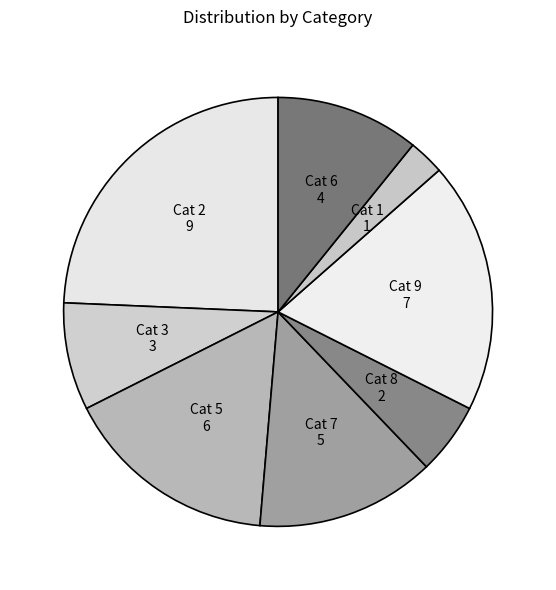

Do Cat 1 and Cat 9 together represent more than half of the pie?

No